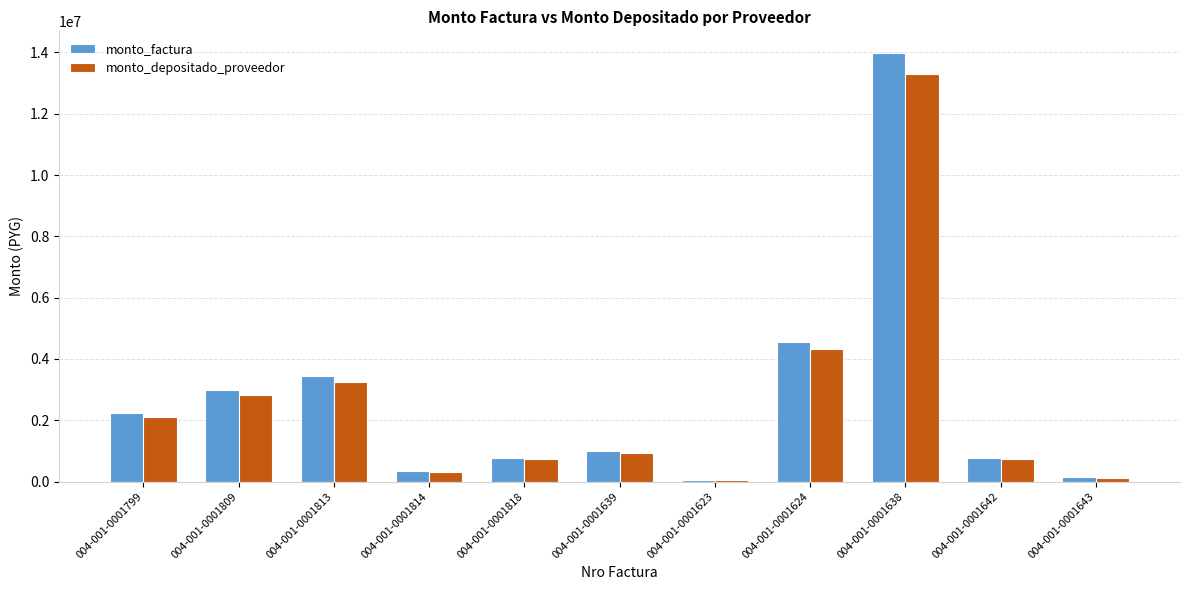

How many groups of bars are there?

11